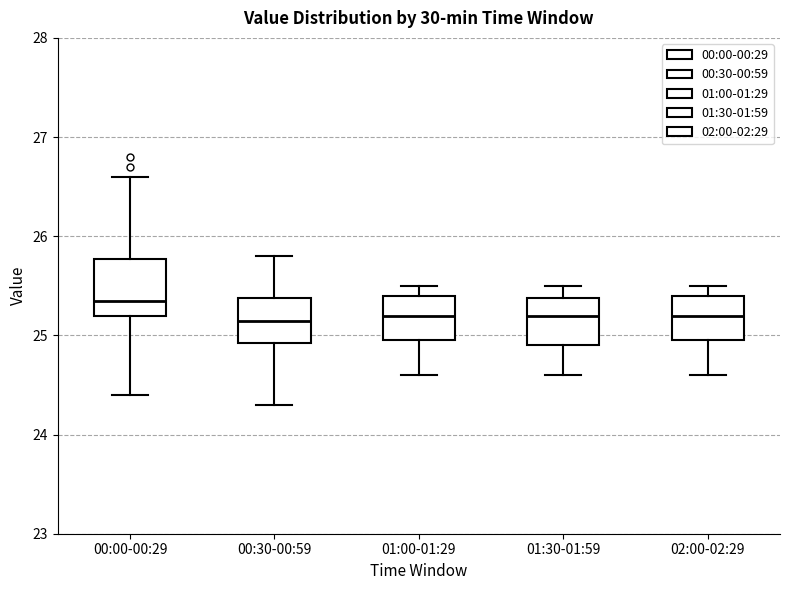

Reading left to right, read every box against the y-axis: the position of its median line, the range the box covers, and the ends of its whiskers. The values are not printed on the chart, so give them approximately, as read against the axis.

00:00-00:29: median 25.4, box 25.2 to 25.8, whiskers 24.4 to 26.6
00:30-00:59: median 25.2, box 24.9 to 25.4, whiskers 24.3 to 25.8
01:00-01:29: median 25.2, box 25.0 to 25.4, whiskers 24.6 to 25.5
01:30-01:59: median 25.2, box 24.9 to 25.4, whiskers 24.6 to 25.5
02:00-02:29: median 25.2, box 25.0 to 25.4, whiskers 24.6 to 25.5